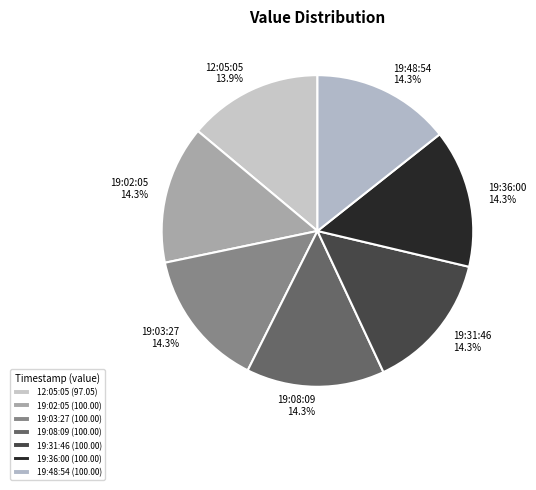

How many slices are in this pie chart?

7